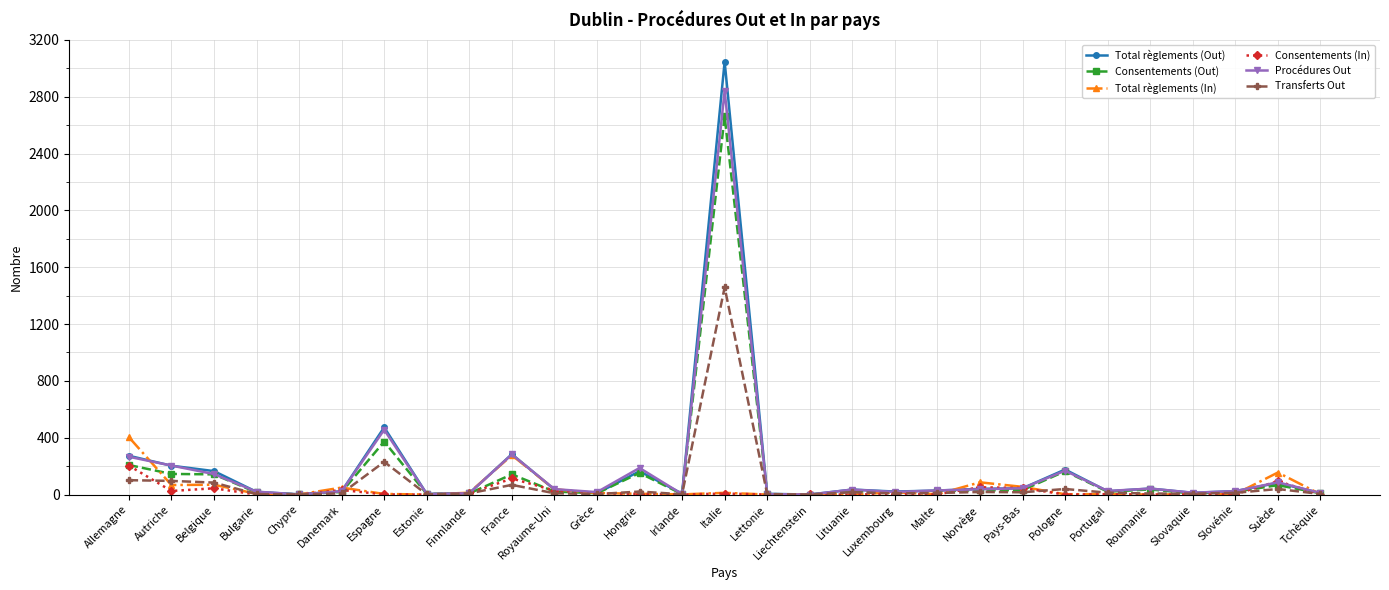

What is the spread (max minus min) of values at Tchèquie?

11